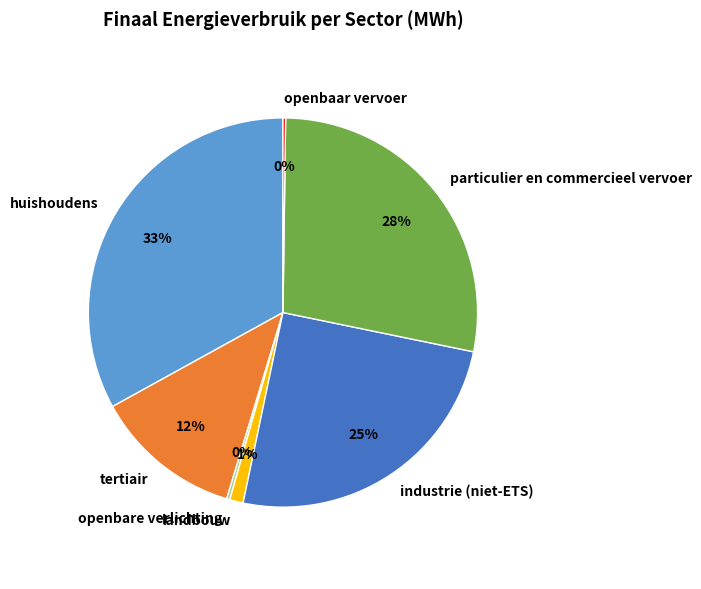

Do particulier en commercieel vervoer and tertiair together represent more than half of the pie?

No